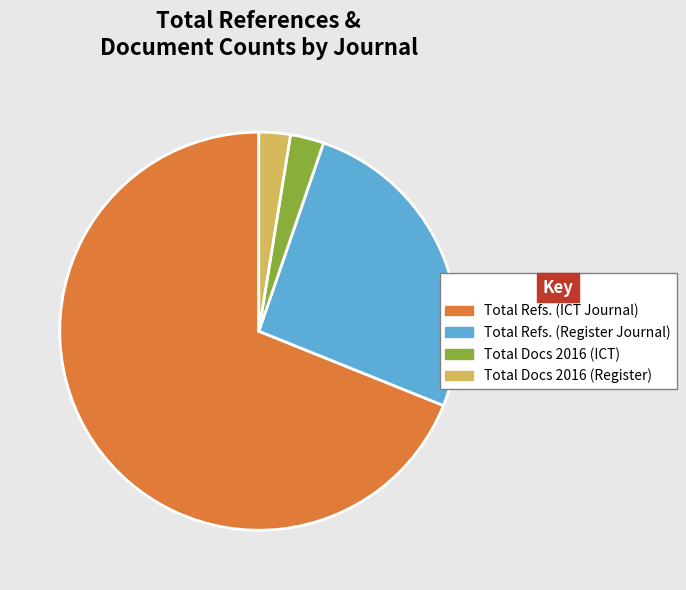

Is there a majority slice in this chart?

Yes